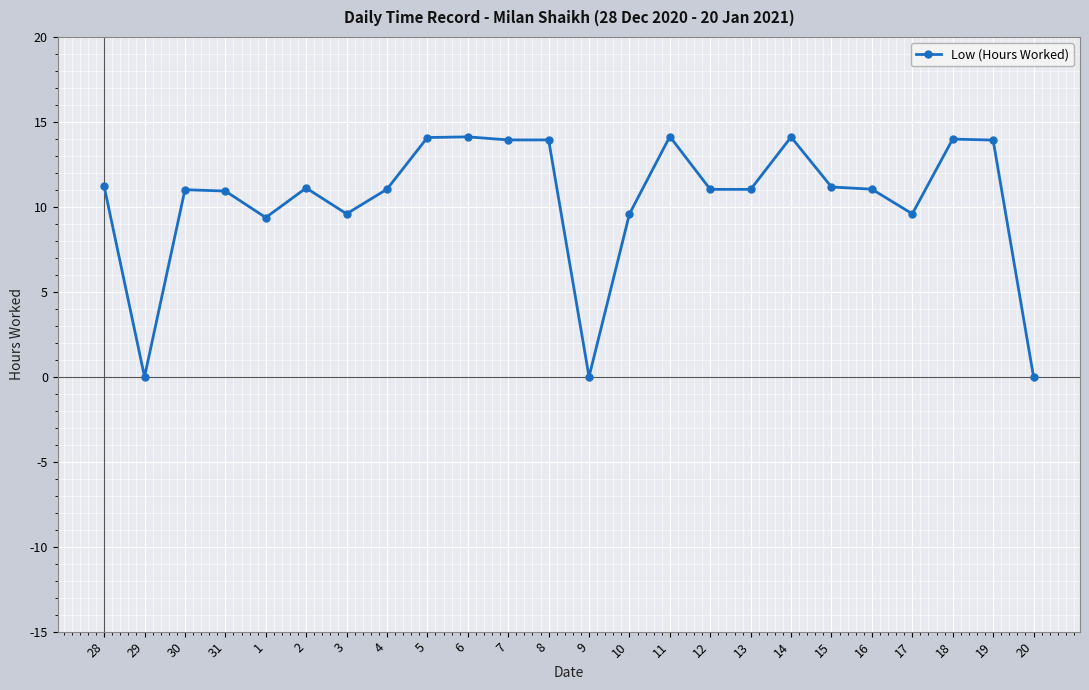

Is it true that the value at 3 is 9.6?

True